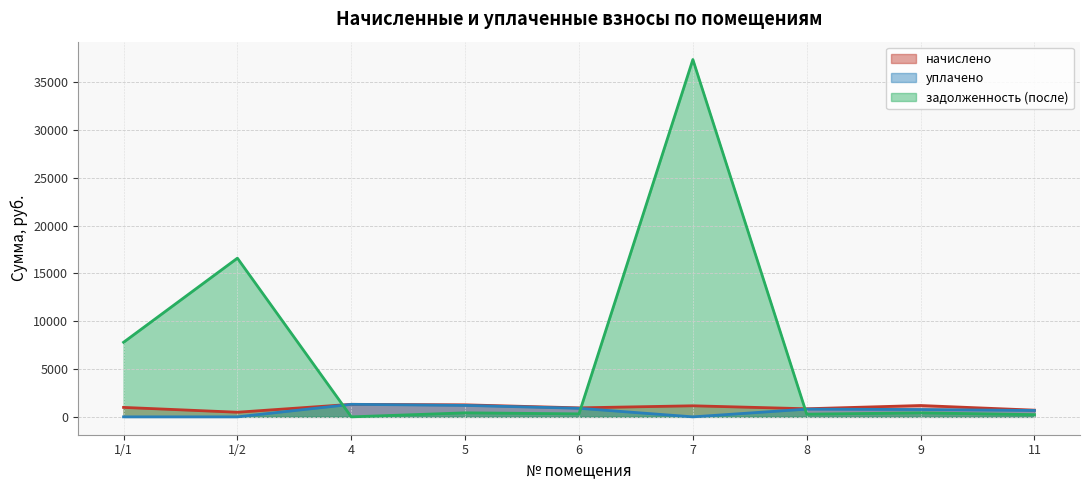

What are all the series names shown in the legend?

начислено, уплачено, задолженность (после)